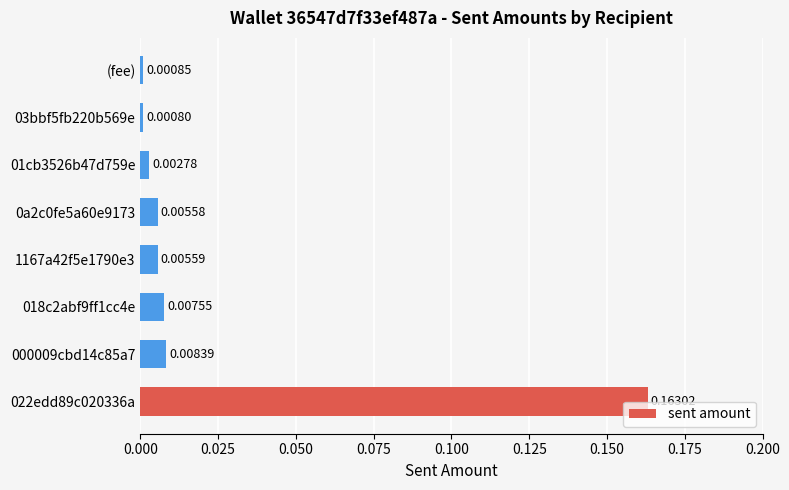

Which has a higher value, 000009cbd14c85a7 or 1167a42f5e1790e3?

000009cbd14c85a7